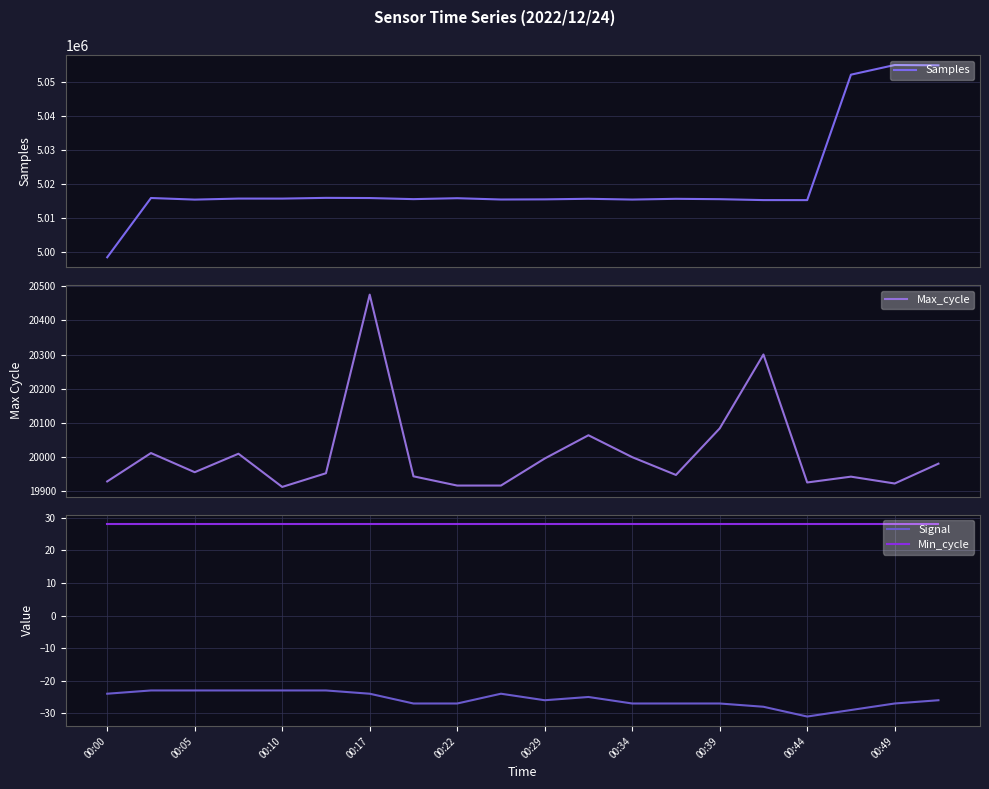

True or false: Min_cycle and Signal cross at least once.

False